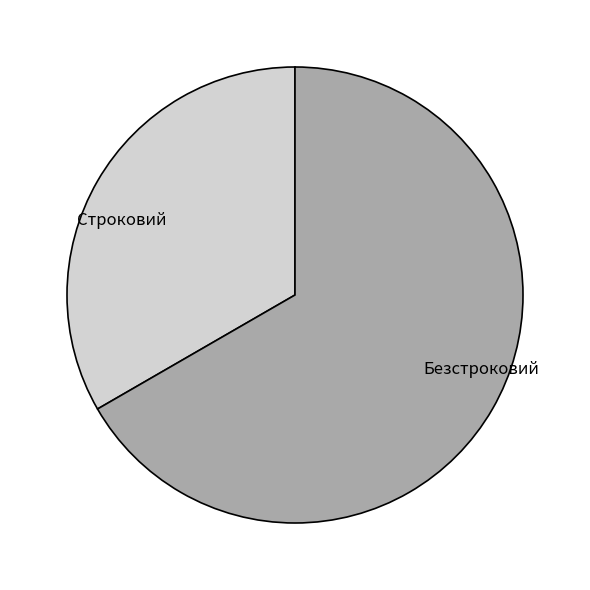

Which has a higher value, Строковий or Безстроковий?

Безстроковий